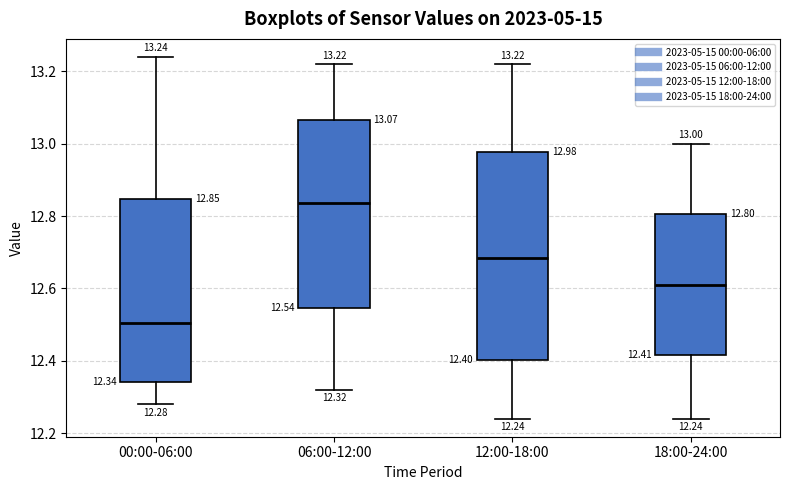

Which box has the highest median line?

06:00-12:00